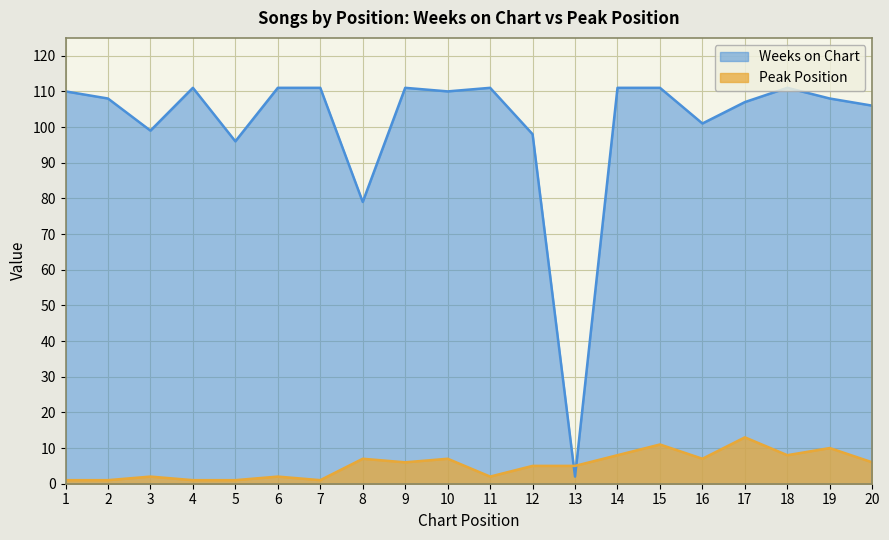

Which label corresponds to the smallest value in the chart?

1